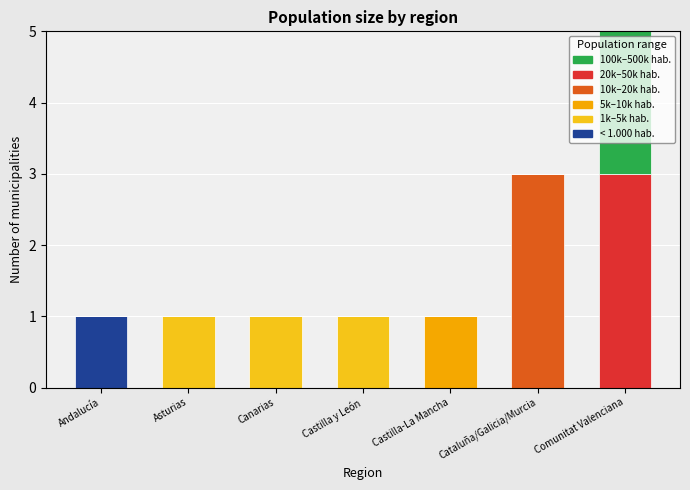

True or false: Municip entre 10.001 y 20.000 hab has a value of -1 at Castilla-La Mancha.

False